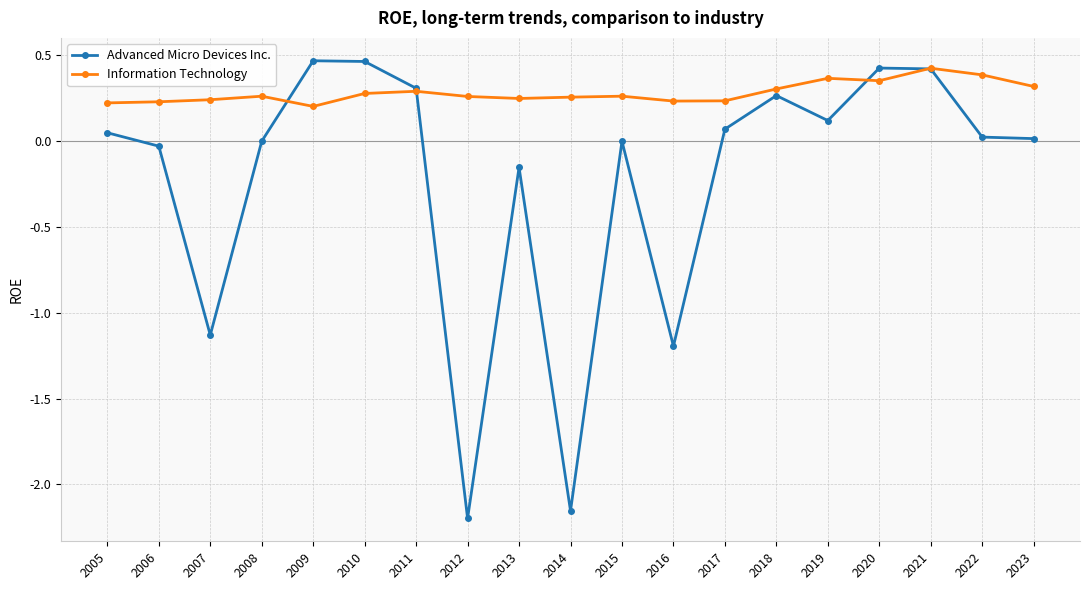

Rank the series at 2012 from lowest to highest value.

Advanced Micro Devices Inc., Information Technology